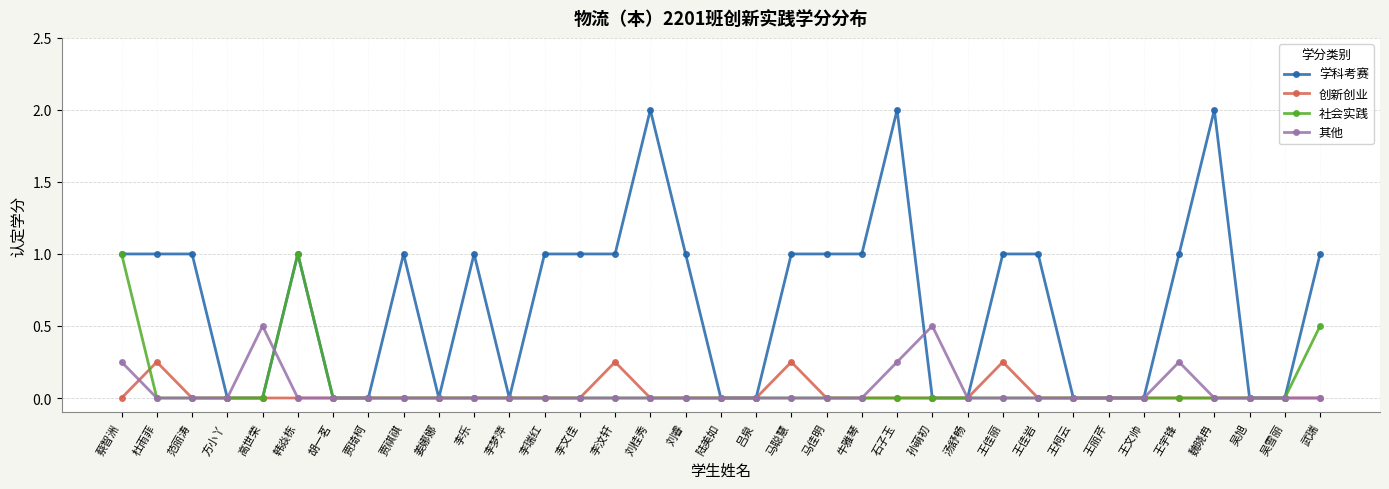

What is the maximum value shown in the chart?

2.0